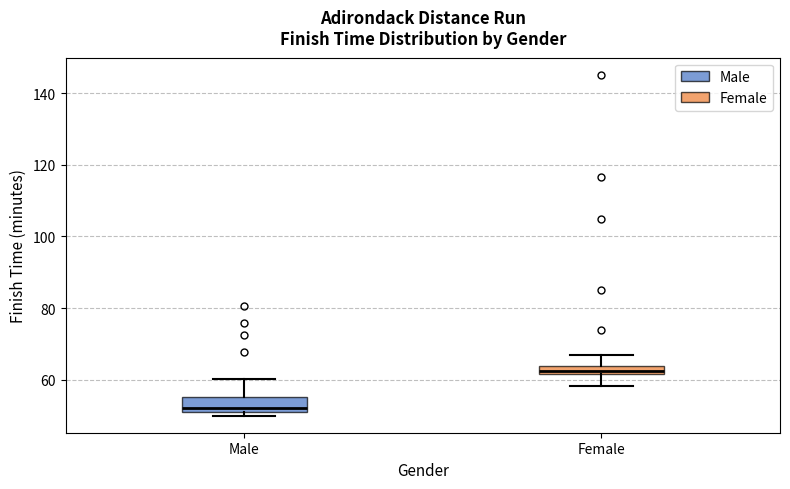

Where is the lower edge of the box for Female on the y-axis? The values are not printed on the chart, so give them approximately, as read against the axis.

62